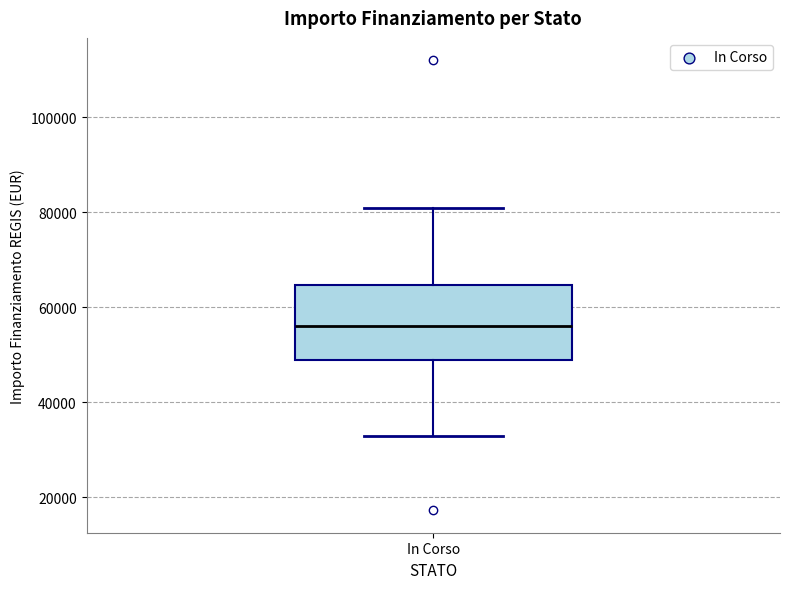

Where is the lower edge of the box for In Corso on the y-axis? The values are not printed on the chart, so give them approximately, as read against the axis.

50000